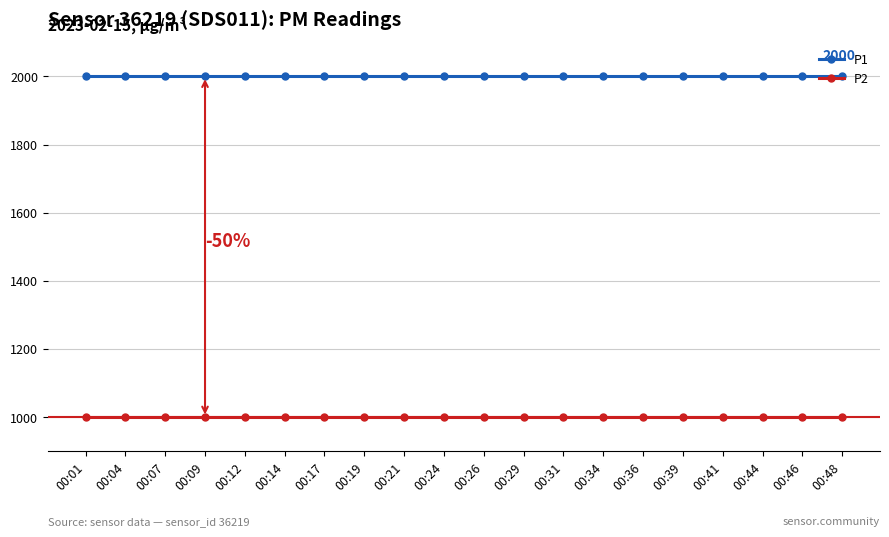

How many lines are shown in the chart?

2